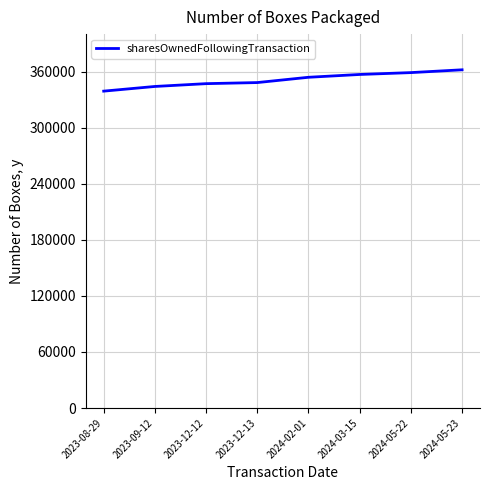

What is the change in value from 2023-12-13 to 2024-03-15?

+8663